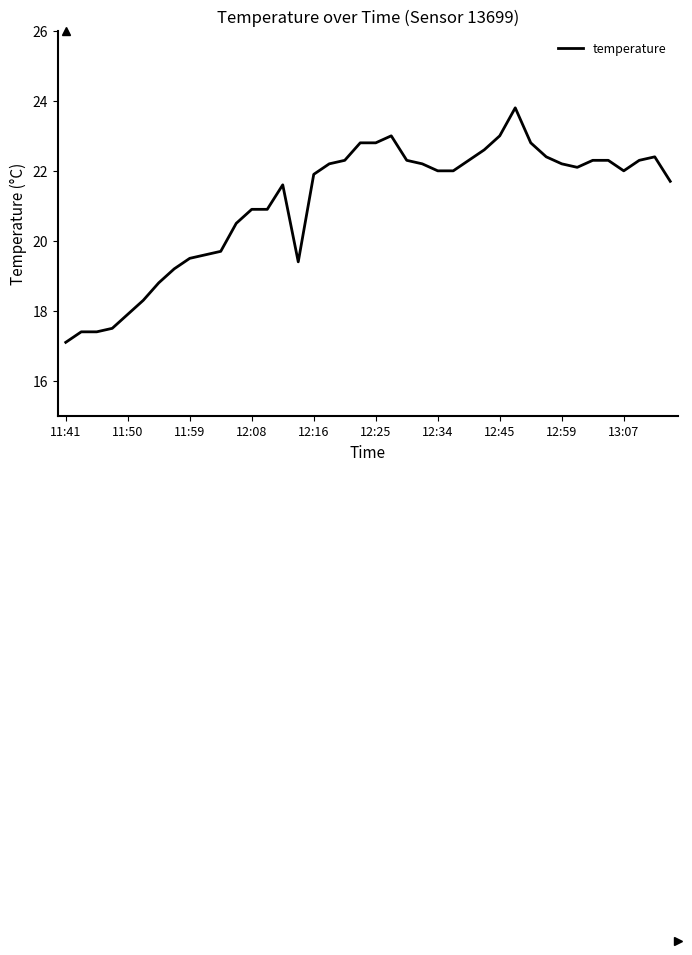

What is the smallest value displayed?

17.1